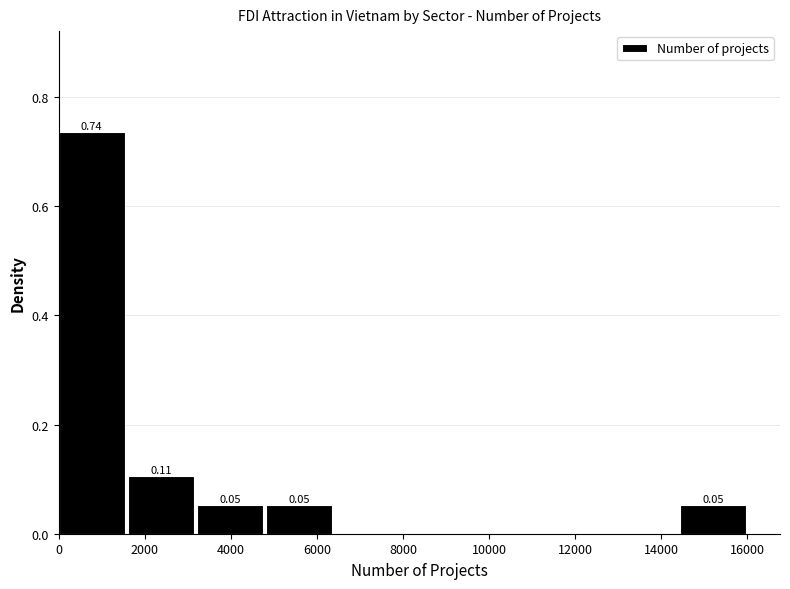

Which range on the x-axis has the tallest bar?

0 to 1600